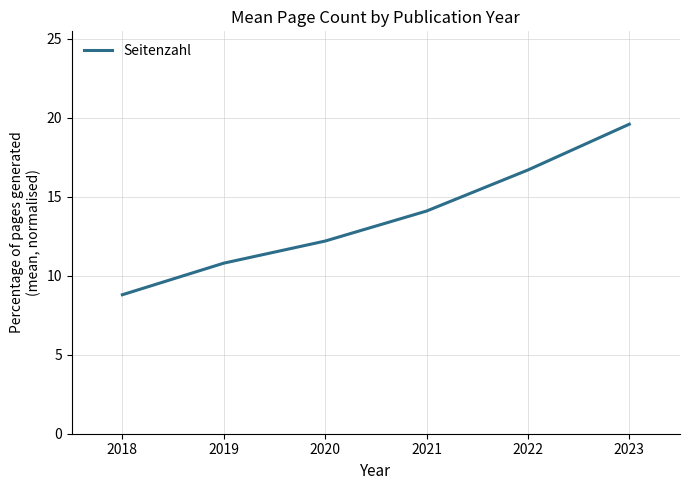

How many lines are shown in the chart?

1